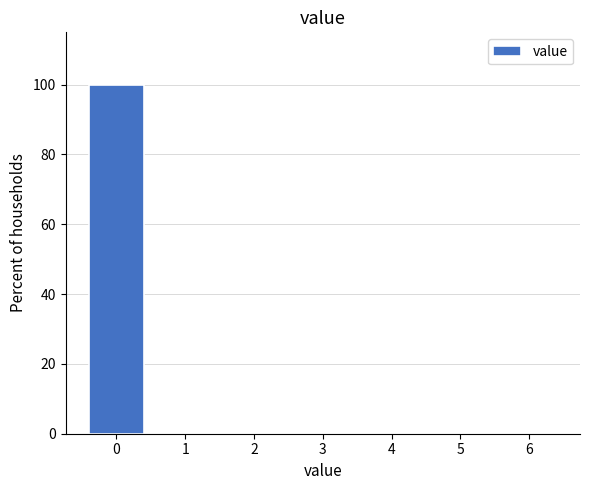

Reading right to left, what are all the values shown in this chart?

6=0	5=0	4=0	3=0	2=0	1=0	0=100